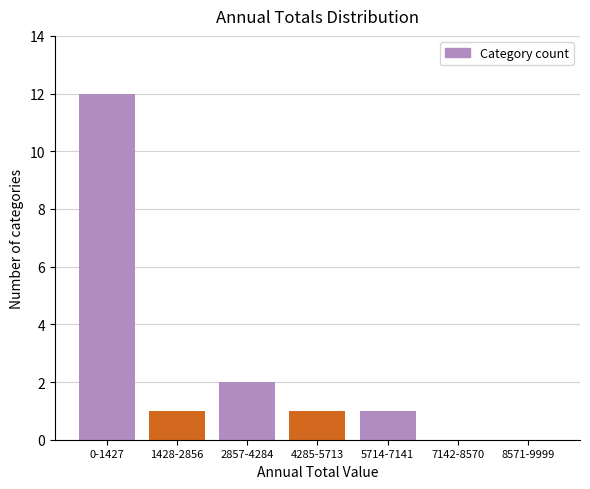

Reading left to right, list all the values displayed in this chart.

0-1427=12	1428-2856=1	2857-4284=2	4285-5713=1	5714-7141=1	7142-8570=0	8571-9999=0